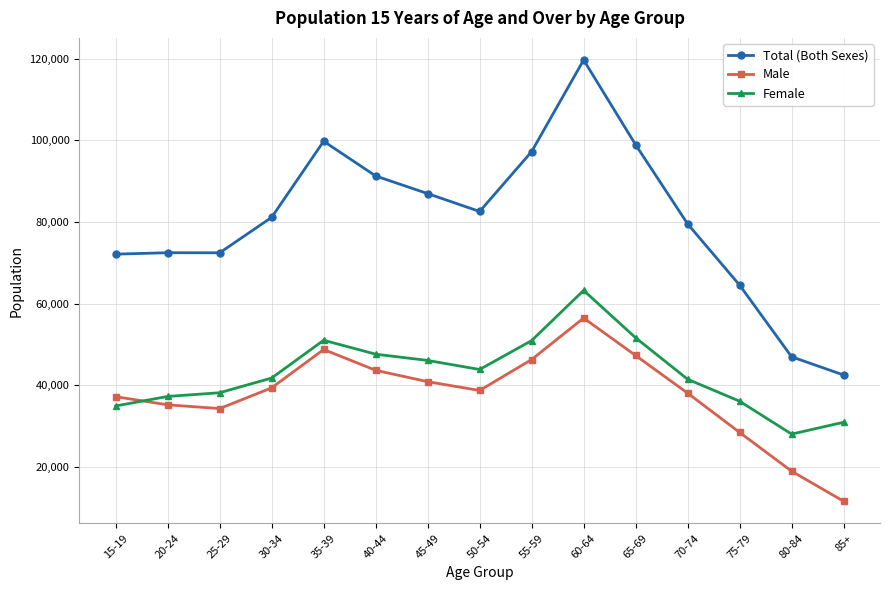

What are all the series names shown in the legend?

Total (Both Sexes), Male, Female